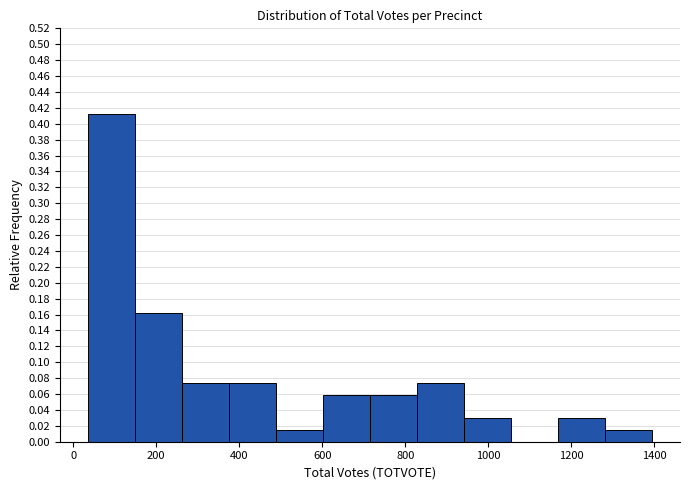

Over which range of the x-axis is the bar tallest?

40 to 140